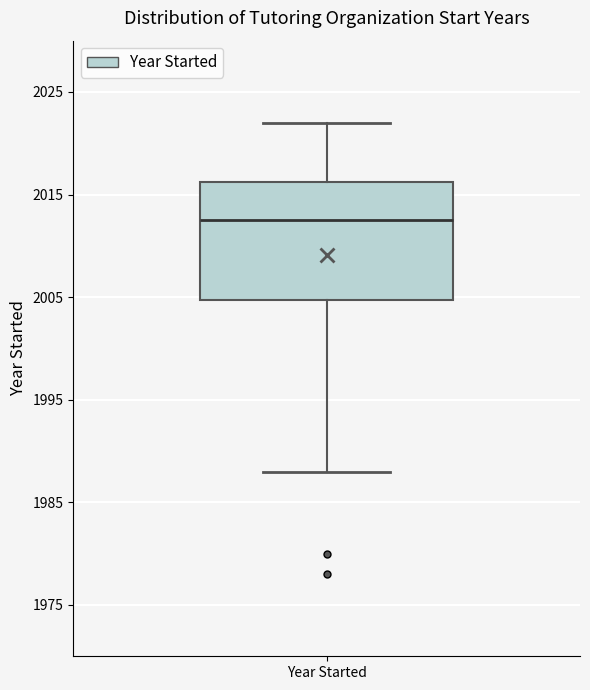

Transcribe this box plot: give where the median line is, the range the box spans, and where the two whiskers end, as read against the y-axis. The values are not printed on the chart, so give them approximately, as read against the axis.

median 2013, box 2005 to 2016, whiskers 1988 to 2022